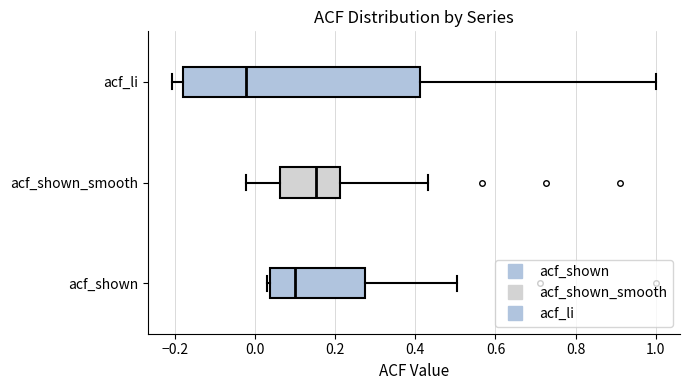

Reading bottom to top, transcribe this box plot: for each box, give where its median line is, the range the box spans, and where its two whiskers end, as read against the x-axis. The values are not printed on the chart, so give them approximately, as read against the axis.

acf_shown: median 0.10, box 0.04 to 0.28, whiskers 0.02 to 0.50
acf_shown_smooth: median 0.16, box 0.06 to 0.22, whiskers -0.02 to 0.44
acf_li: median -0.02, box -0.18 to 0.42, whiskers -0.20 to 1.00